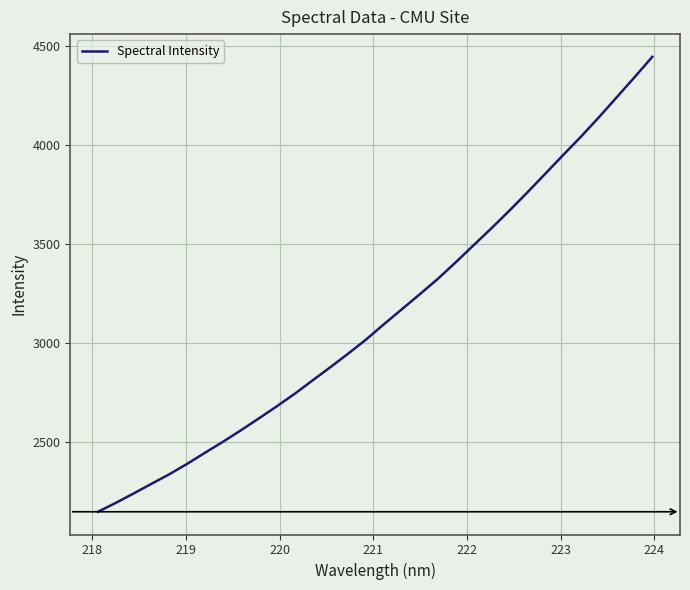

What is the maximum value shown in the chart?

4446.2